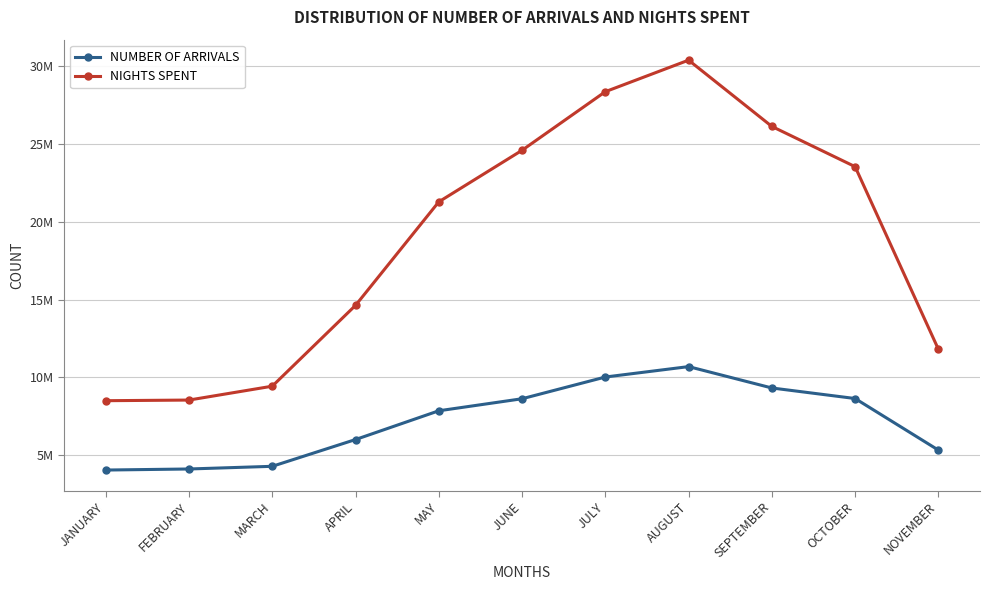

Reading left to right, list all the values displayed in this chart.

NUMBER OF ARRIVALS: JANUARY=4047187	FEBRUARY=4115542	MARCH=4287170	APRIL=6006797	MAY=7854667	JUNE=8627644	JULY=10023815	AUGUST=10693030	SEPTEMBER=9320273	OCTOBER=8642386	NOVEMBER=5329110
NIGHTS SPENT: JANUARY=8502645	FEBRUARY=8543805	MARCH=9434940	APRIL=14627114	MAY=21278196	JUNE=24591295	JULY=28355949	AUGUST=30381718	SEPTEMBER=26124502	OCTOBER=23538726	NOVEMBER=11809484